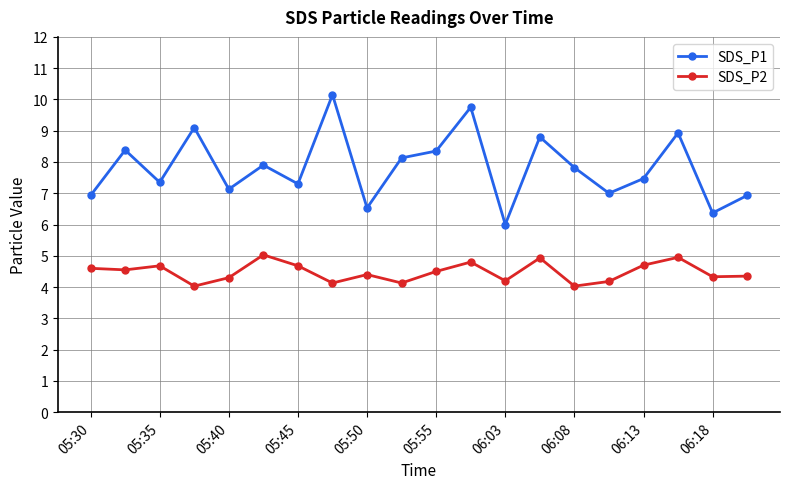

List the series in order of their peak value, highest first.

SDS_P1, SDS_P2